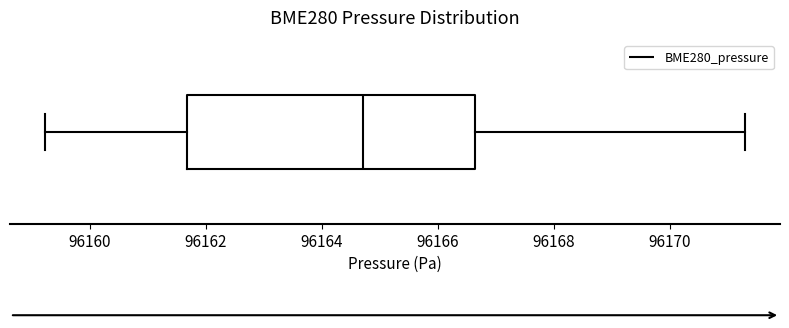

Transcribe this box plot: give where the median line is, the range the box spans, and where the two whiskers end, as read against the x-axis. The values are not printed on the chart, so give them approximately, as read against the axis.

median 96164.8, box 96161.6 to 96166.6, whiskers 96159.2 to 96171.4